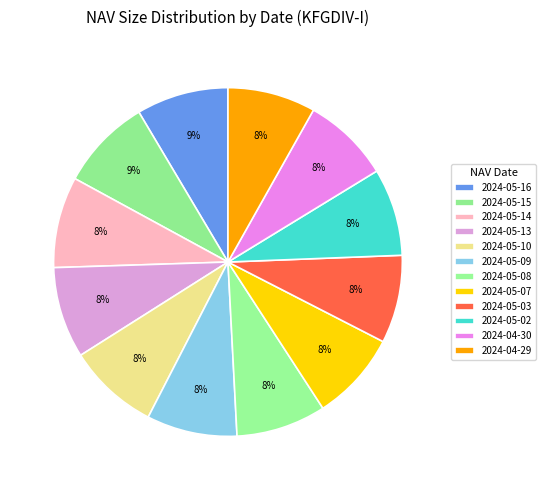

What is the change in value from 2024-05-15 to 2024-05-13?

-720.0